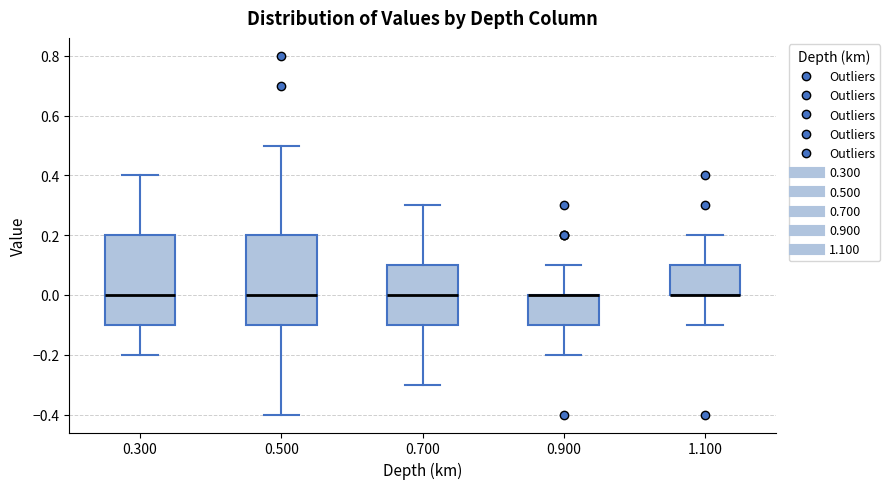

Reading left to right, transcribe this box plot: for each box, give where its median line is, the range the box spans, and where its two whiskers end, as read against the y-axis. The values are not printed on the chart, so give them approximately, as read against the axis.

0.300: median 0.0, box -0.1 to 0.2, whiskers -0.2 to 0.4
0.500: median 0.0, box -0.1 to 0.2, whiskers -0.4 to 0.5
0.700: median 0.0, box -0.1 to 0.1, whiskers -0.3 to 0.3
0.900: median 0.0 (drawn on the box's upper edge), box -0.1 to 0.0, whiskers -0.2 to 0.1
1.100: median 0.0 (drawn on the box's lower edge), box 0.0 to 0.1, whiskers -0.1 to 0.2